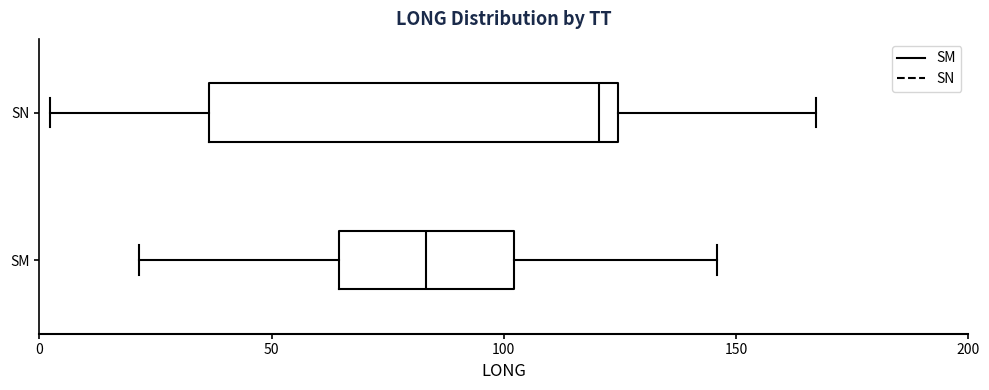

Where does the median line of the box for SN sit on the x-axis? The values are not printed on the chart, so give them approximately, as read against the axis.

120